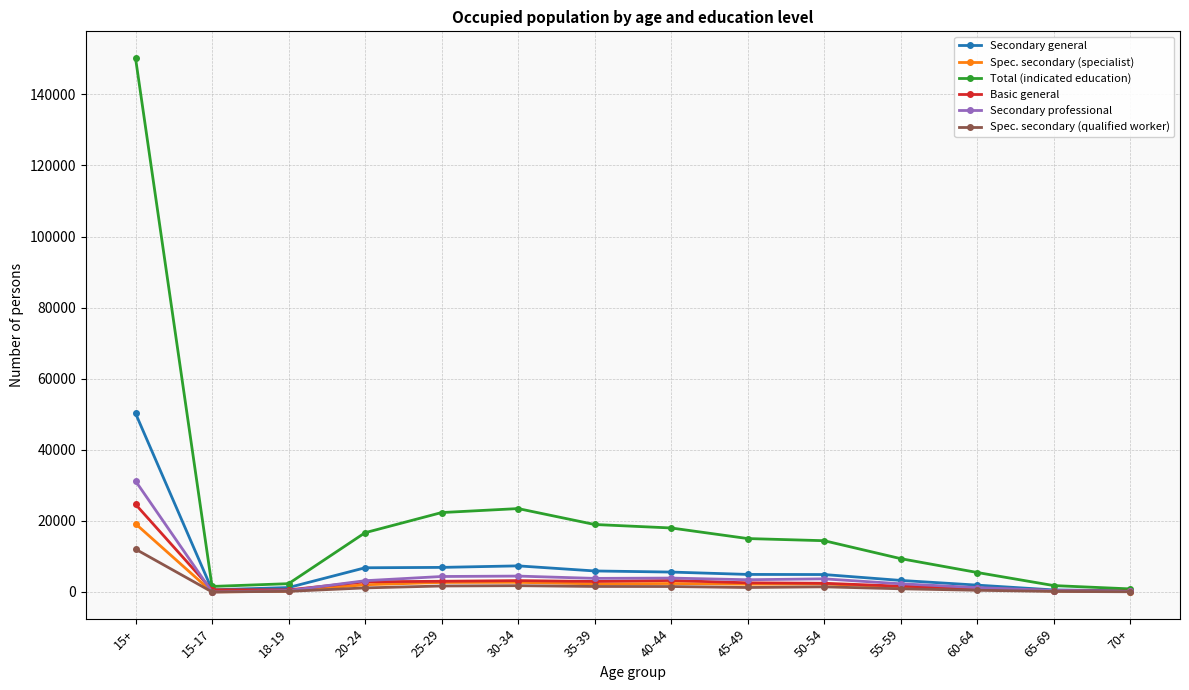

Which category has the highest value in the Total (indicated education) series?

15+